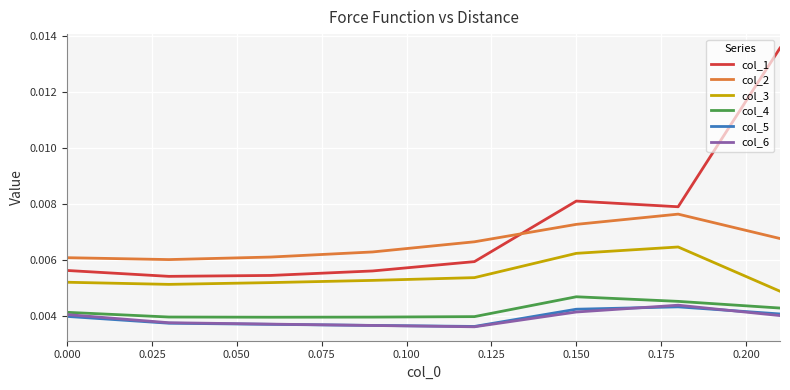

Which series has the widest spread of values?

col_1